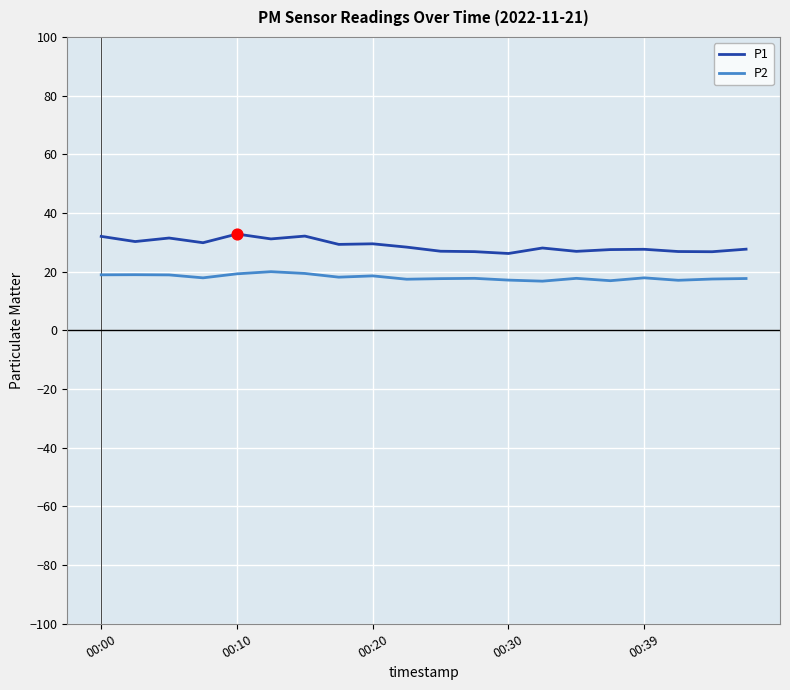

Which series has the largest range (max minus min)?

P1